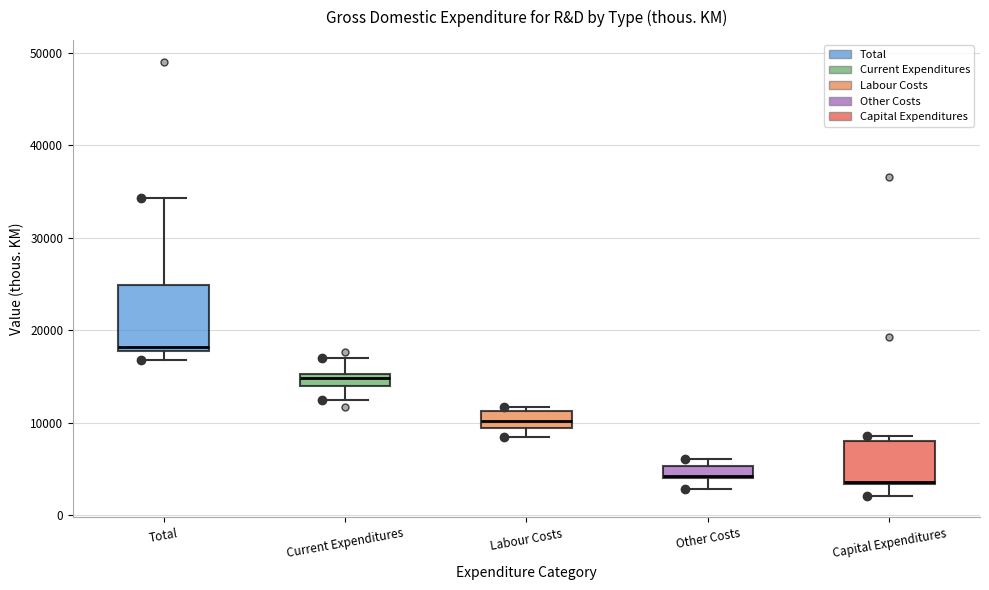

Which box's median line is the highest?

Total